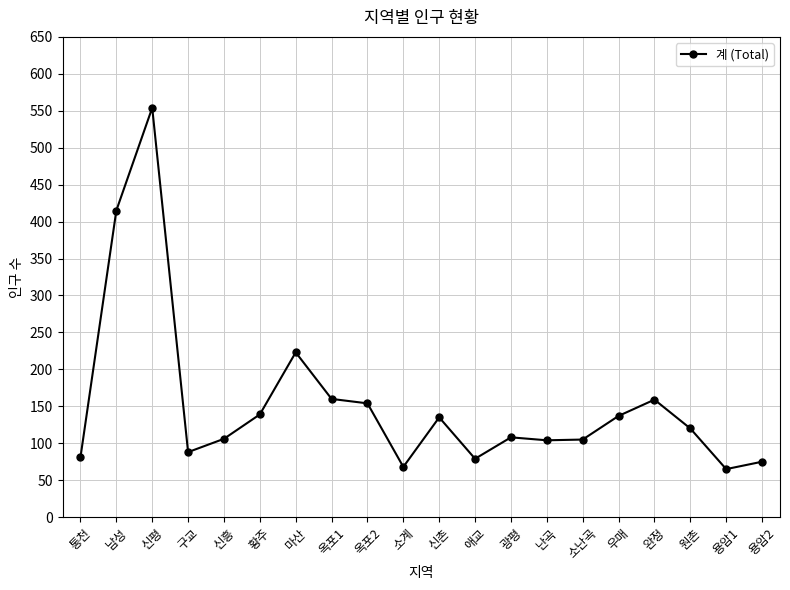

True or false: the data has more than 2 interior local peaks.

True